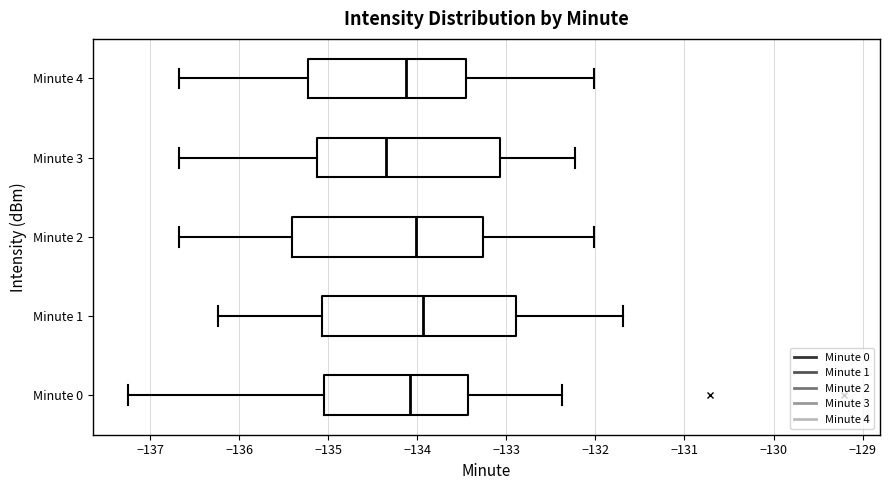

Reading bottom to top, transcribe this box plot: for each box, give where its median line is, the range the box spans, and where its two whiskers end, as read against the x-axis. The values are not printed on the chart, so give them approximately, as read against the axis.

Minute 0: median -134.1, box -135.1 to -133.4, whiskers -137.2 to -132.4
Minute 1: median -133.9, box -135.1 to -132.9, whiskers -136.2 to -131.7
Minute 2: median -134.0, box -135.4 to -133.3, whiskers -136.7 to -132.0
Minute 3: median -134.3, box -135.1 to -133.1, whiskers -136.7 to -132.2
Minute 4: median -134.1, box -135.2 to -133.5, whiskers -136.7 to -132.0